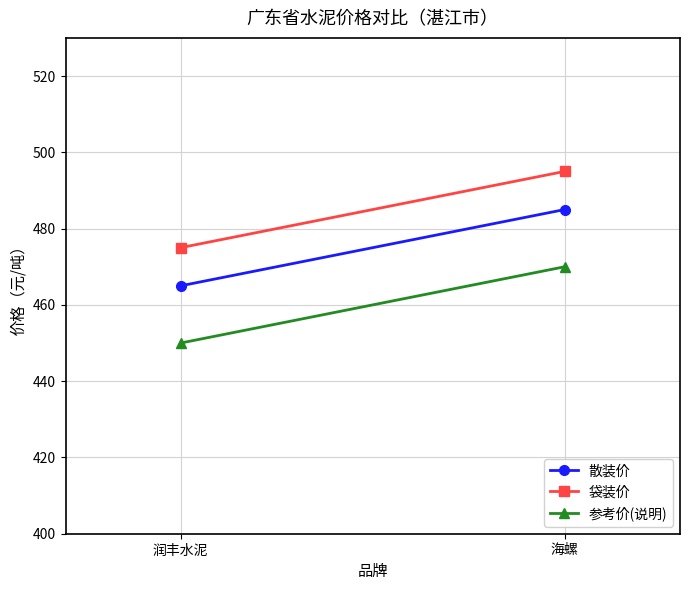

How many 参考价(说明) values are between 450 and 470?

2